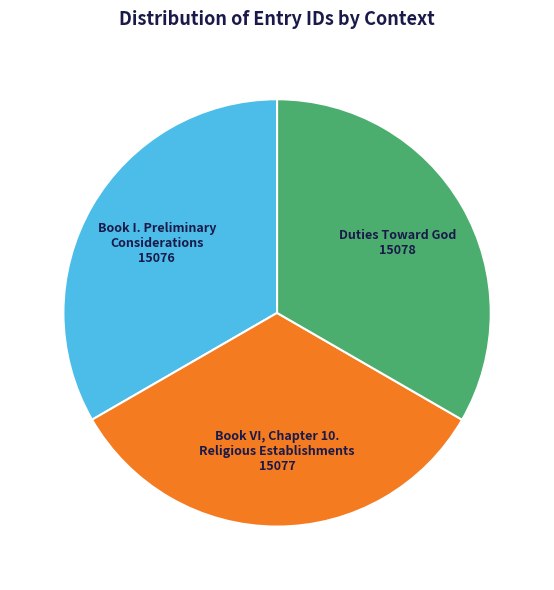

Count the number of slices in the pie.

3